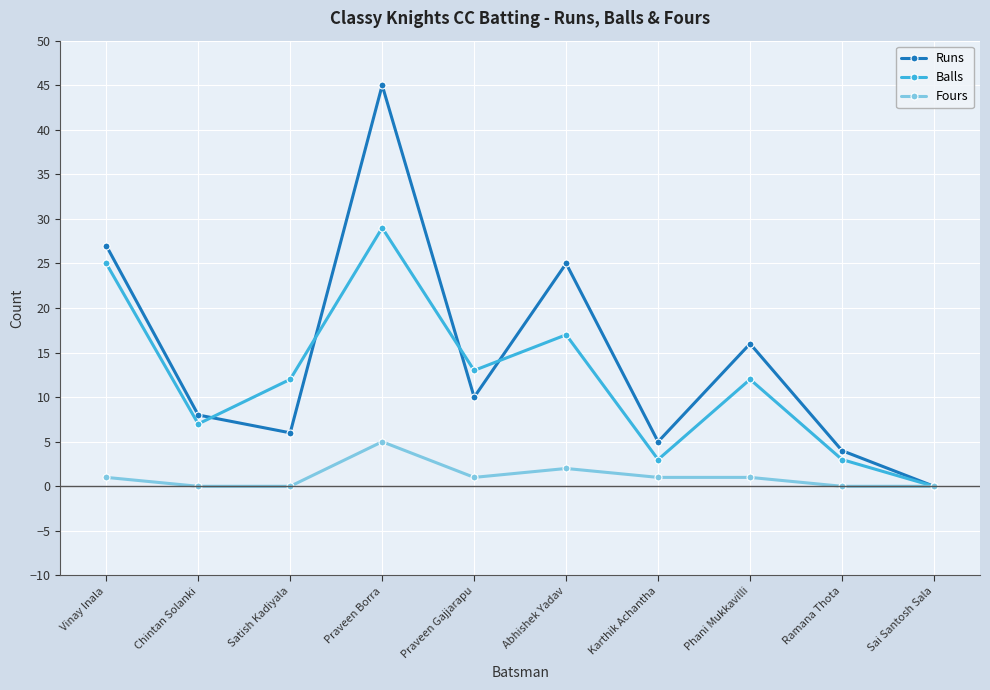

The Runs series shows 45 at Praveen Borra. True or false?

True